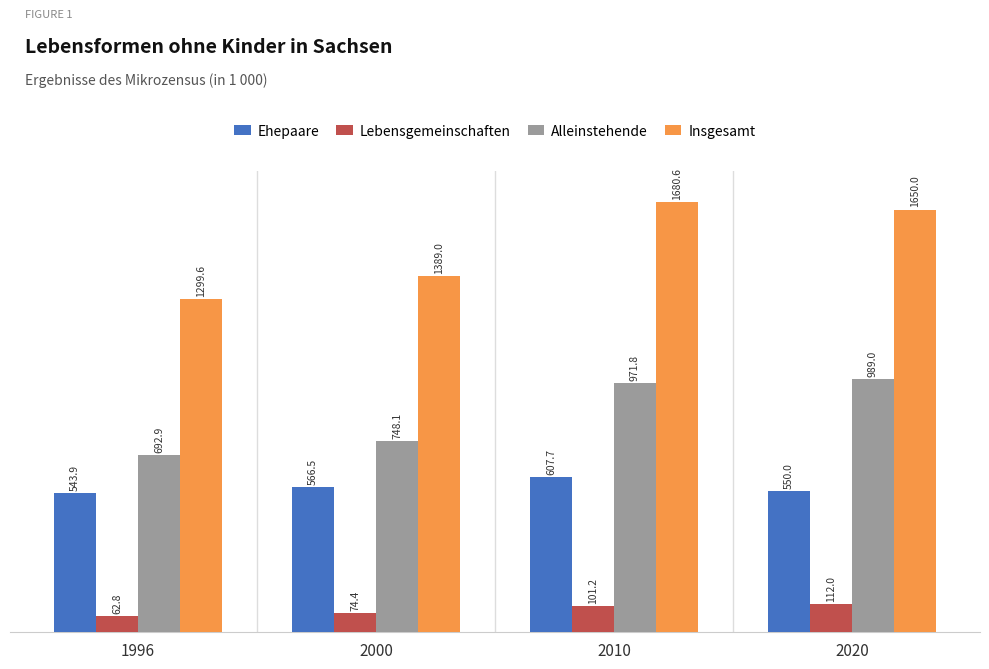

What are all the series names shown in the legend?

Ehepaare, Lebensgemeinschaften, Alleinstehende, Insgesamt